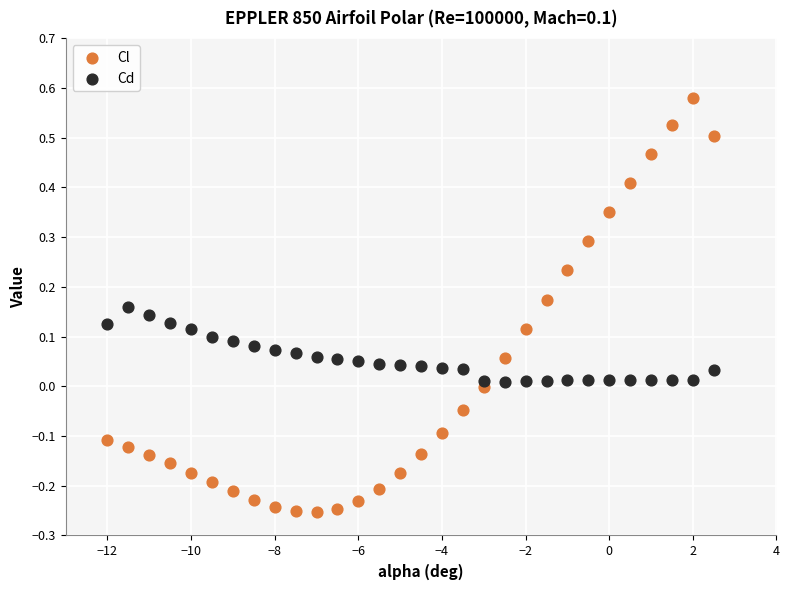

What are all the series names shown in the legend?

Cl, Cd